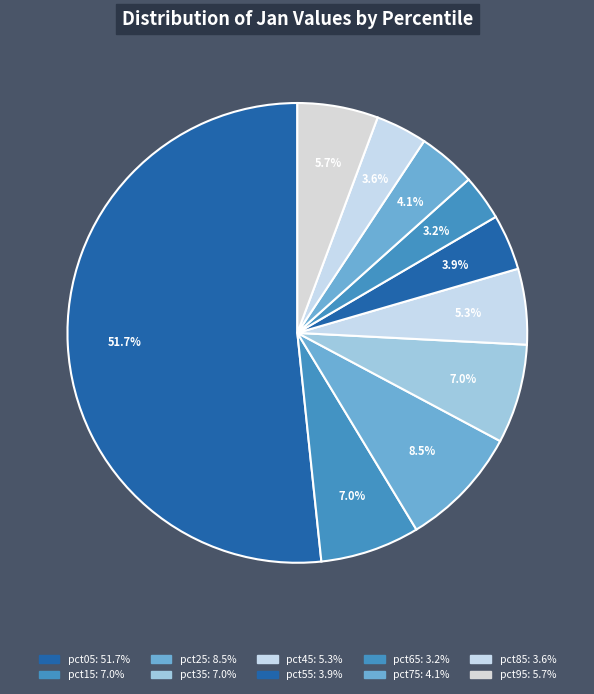

How much of the chart is everything except pct35?

93.0%